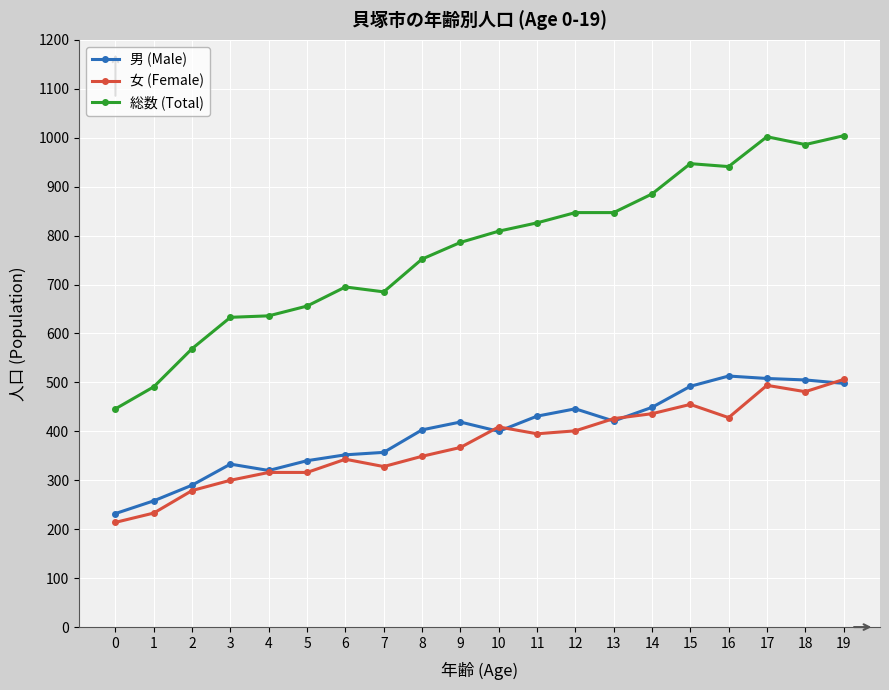

Which series has the largest range (max minus min)?

総数 (Total)